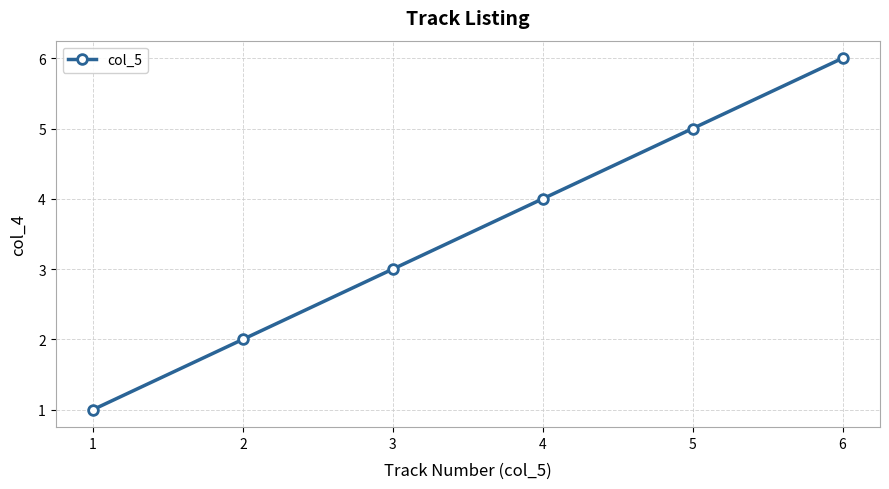

What is the ratio of the value at 6 to the value at 2?

3.0